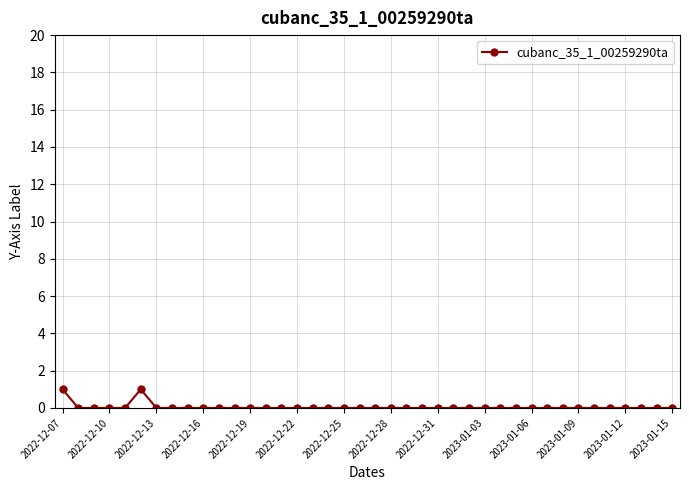

How many data points does each series have?

40